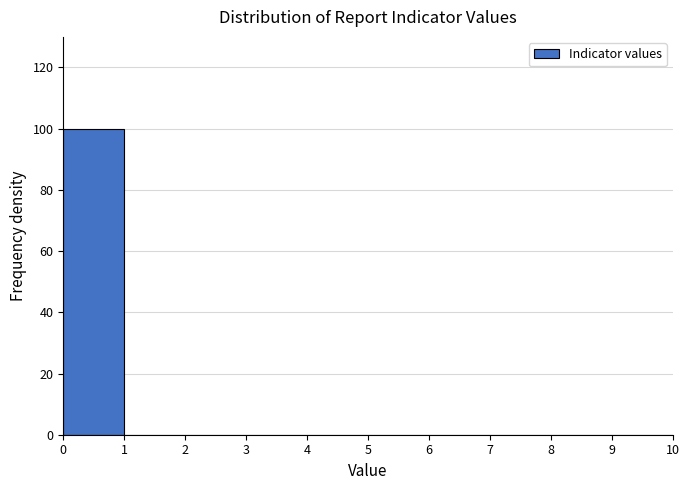

Which range on the x-axis has the tallest bar?

0 to 1